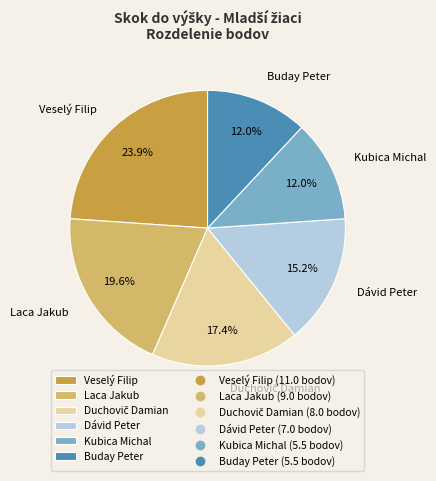

The Dávid Peter slice represents 15% of the pie. True or false?

True